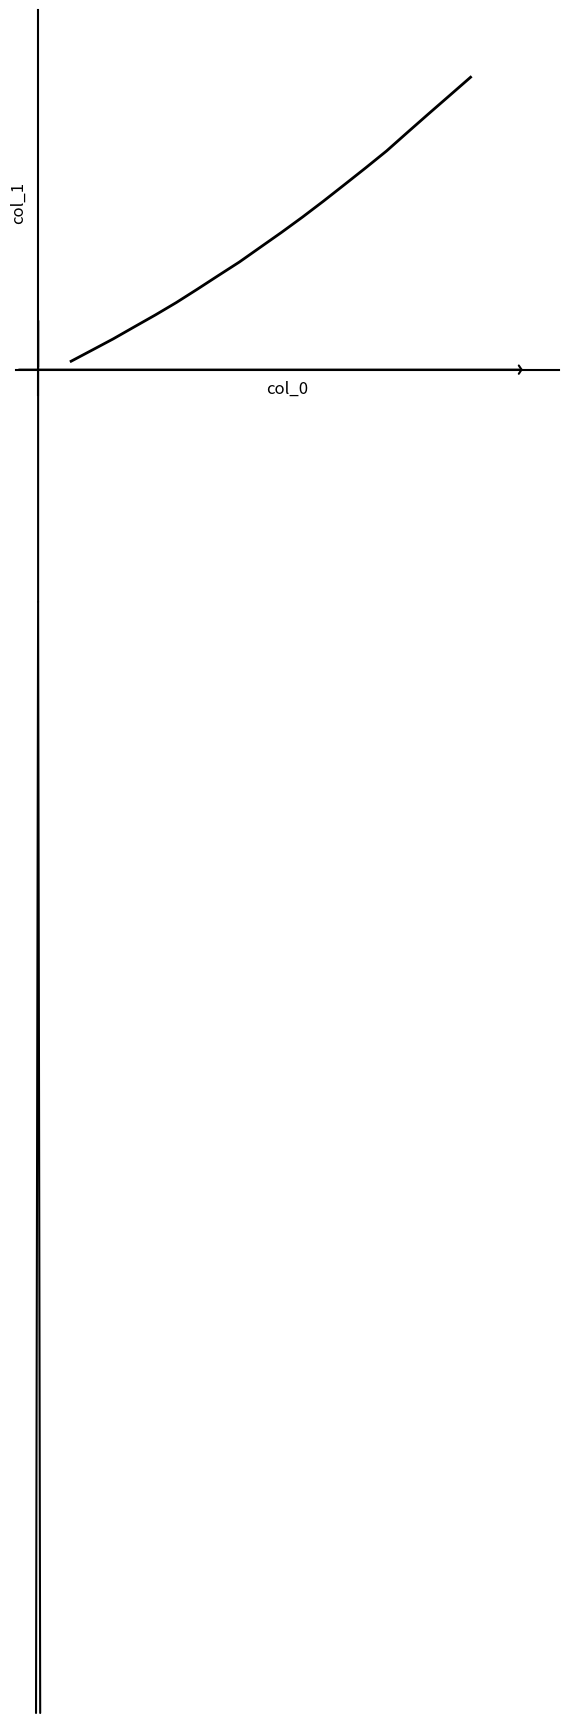

Is this an area chart (filled region under the line)?

No